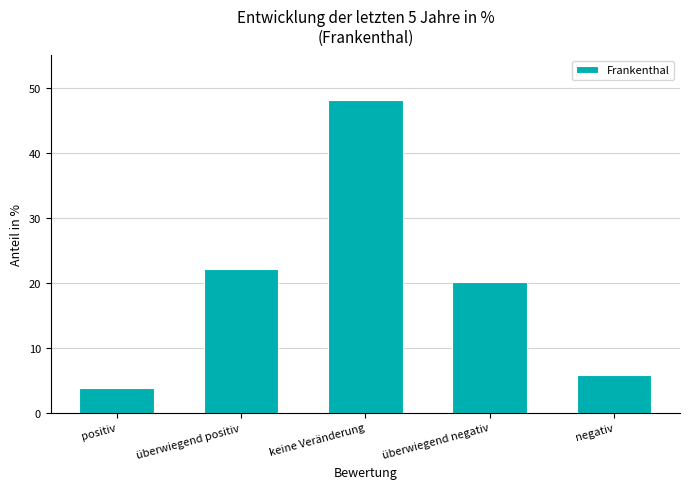

Reading right to left, list all the values displayed in this chart.

negativ=5.8	überwiegend negativ=20.2	keine Veränderung=48.1	überwiegend positiv=22.1	positiv=3.8